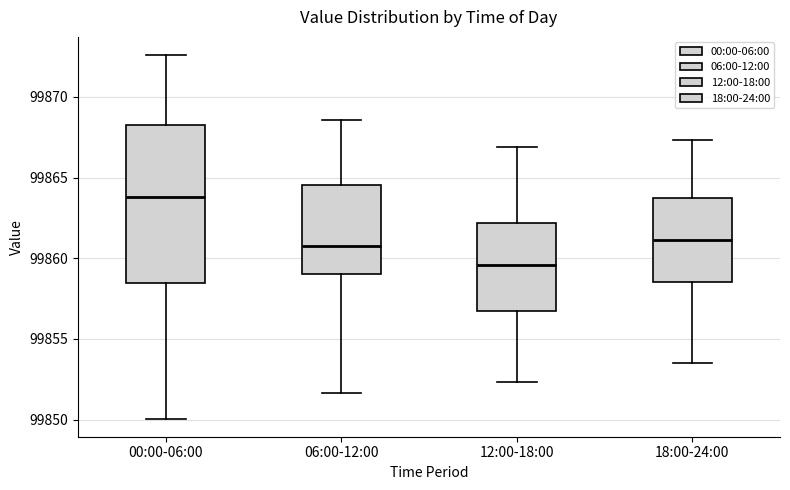

Reading left to right, transcribe this box plot: for each box, give where its median line is, the range the box spans, and where its two whiskers end, as read against the y-axis. The values are not printed on the chart, so give them approximately, as read against the axis.

00:00-06:00: median 99864.0, box 99858.5 to 99868.5, whiskers 99850.0 to 99872.5
06:00-12:00: median 99861.0, box 99859.0 to 99864.5, whiskers 99851.5 to 99868.5
12:00-18:00: median 99859.5, box 99857.0 to 99862.0, whiskers 99852.5 to 99867.0
18:00-24:00: median 99861.0, box 99858.5 to 99864.0, whiskers 99853.5 to 99867.5